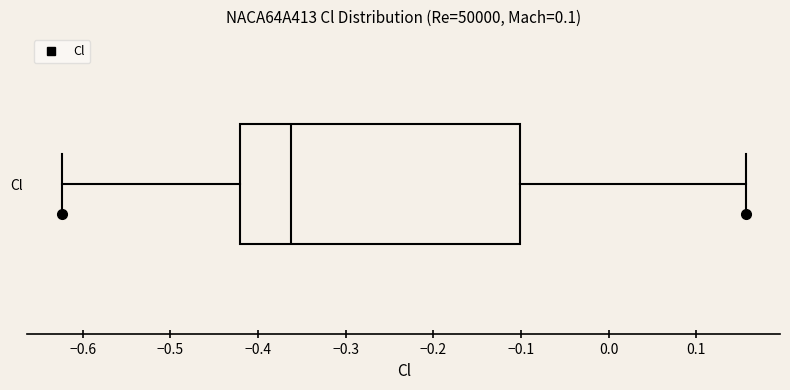

Transcribe this box plot: give where the median line is, the range the box spans, and where the two whiskers end, as read against the x-axis. The values are not printed on the chart, so give them approximately, as read against the axis.

median -0.36, box -0.42 to -0.10, whiskers -0.62 to 0.16